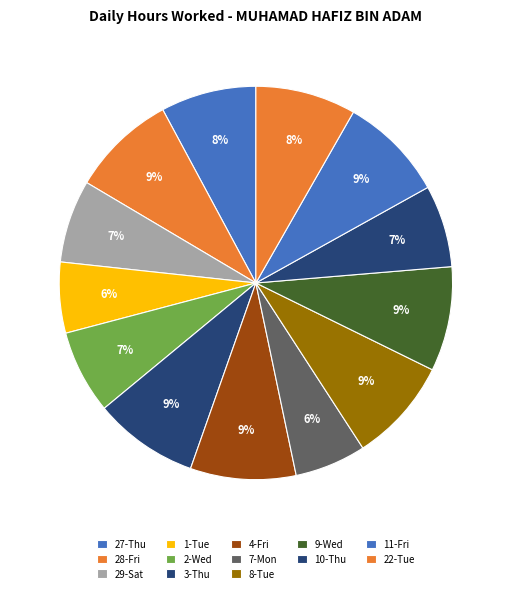

Between 27-Thu and 22-Tue, which is larger?

22-Tue